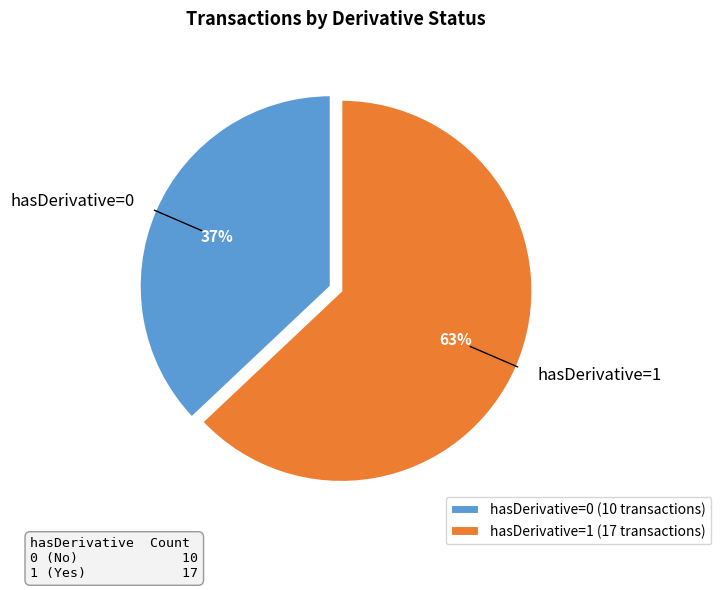

Count the number of slices in the pie.

2